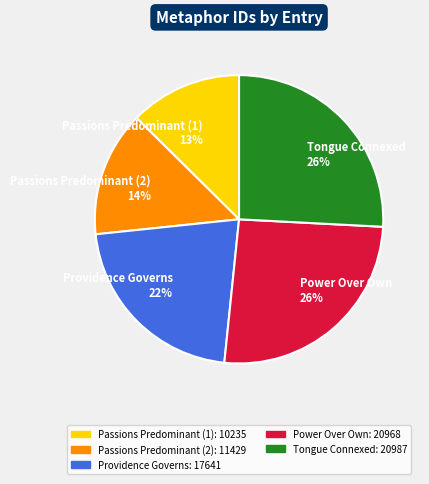

To the nearest percent, what is the combined percentage of Passions Predominant (2) and Providence Governs?

36%